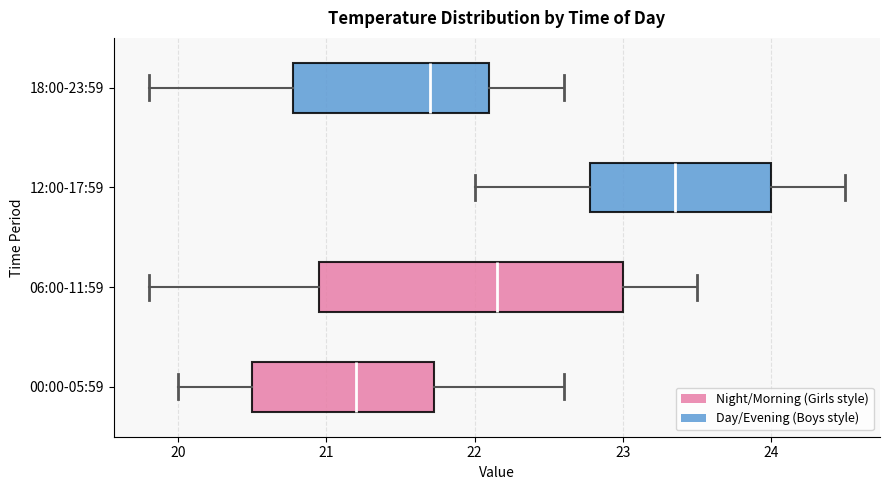

Reading bottom to top, transcribe this box plot: for each box, give where its median line is, the range the box spans, and where its two whiskers end, as read against the x-axis. The values are not printed on the chart, so give them approximately, as read against the axis.

00:00-05:59: median 21.2, box 20.5 to 21.7, whiskers 20.0 to 22.6
06:00-11:59: median 22.2, box 21.0 to 23.0, whiskers 19.8 to 23.5
12:00-17:59: median 23.4, box 22.8 to 24.0, whiskers 22.0 to 24.5
18:00-23:59: median 21.7, box 20.8 to 22.1, whiskers 19.8 to 22.6